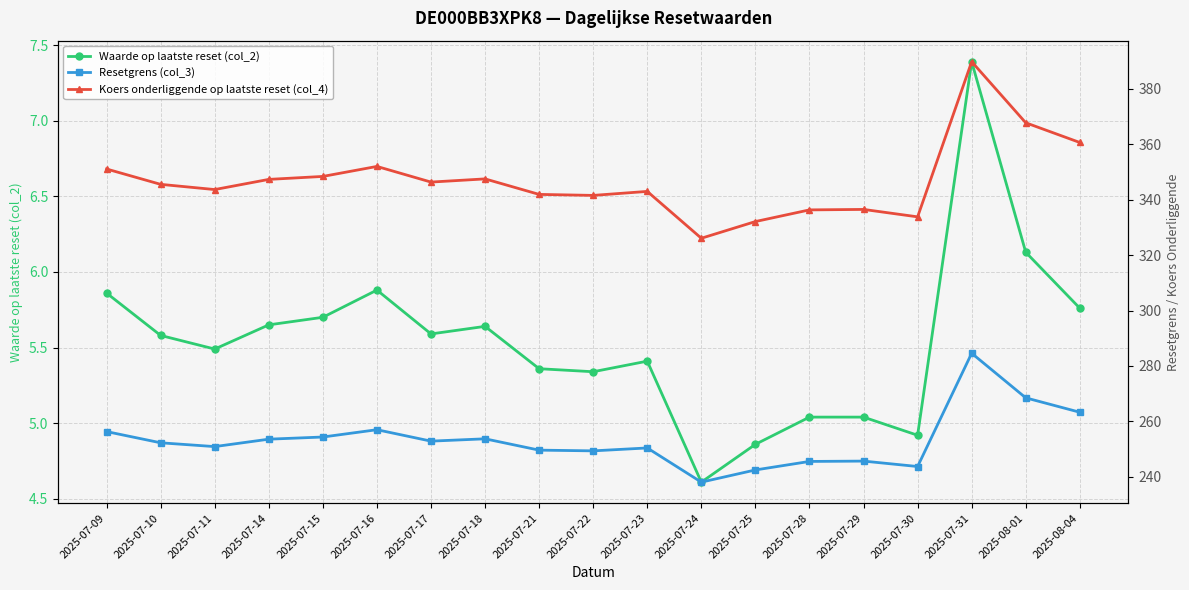

At which label does Koers onderliggende op laatste reset (col_4) first exceed 345?

2025-07-09